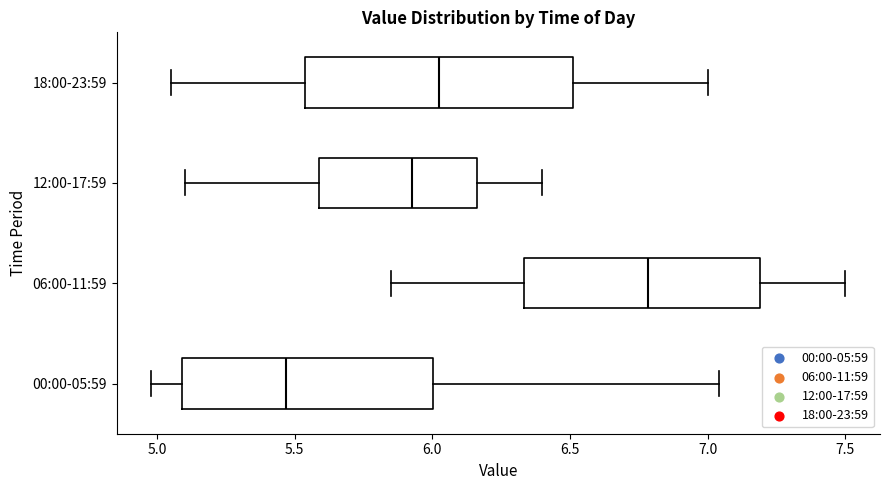

Where is the left edge of the box for 18:00-23:59 on the x-axis? The values are not printed on the chart, so give them approximately, as read against the axis.

5.55